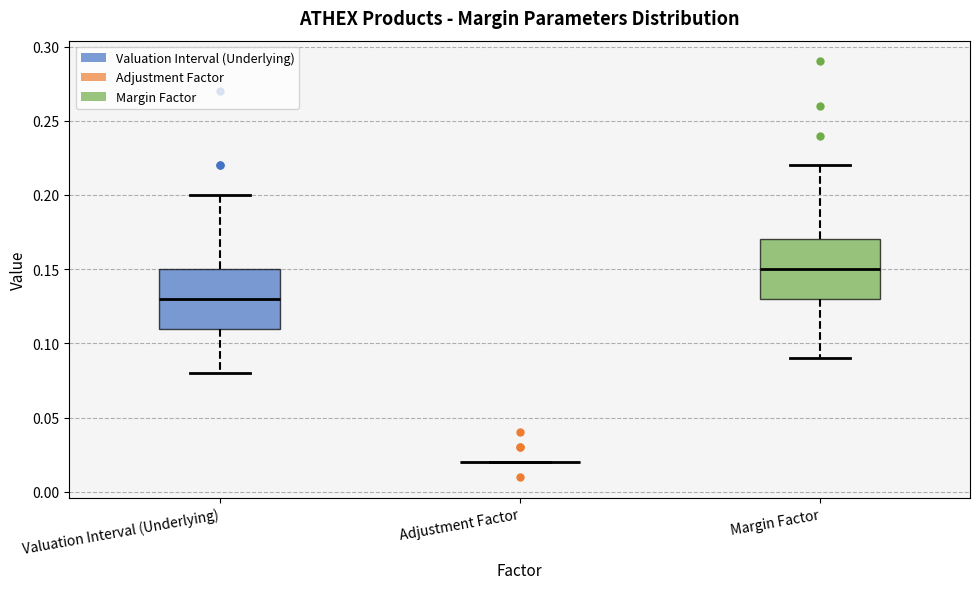

Where does the median line of the box for Valuation Interval (Underlying) sit on the y-axis? The values are not printed on the chart, so give them approximately, as read against the axis.

0.13